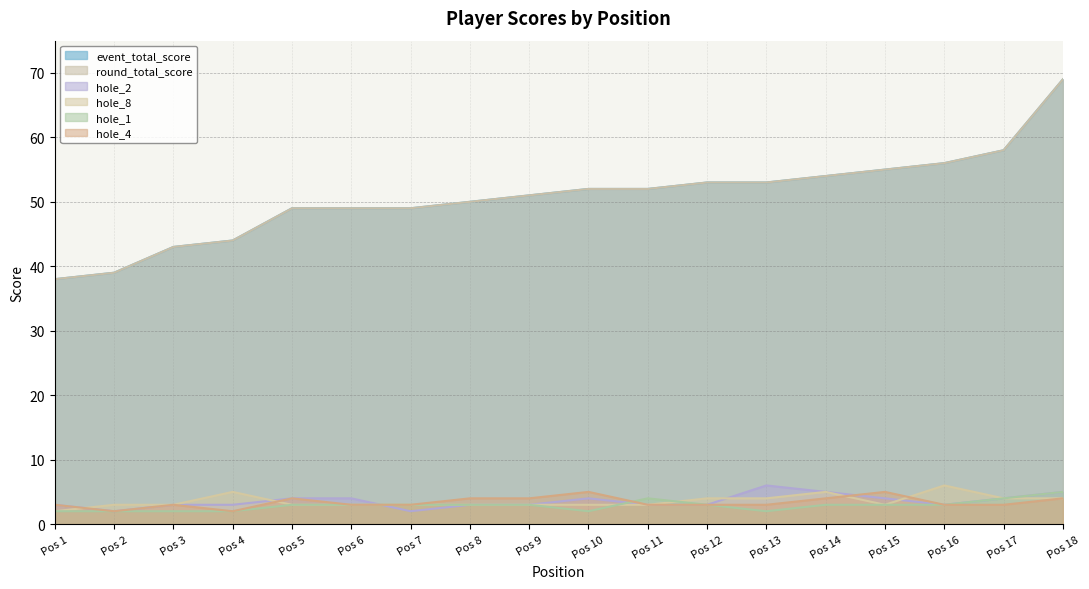

Rank the categories by round_total_score value from lowest to highest.

Pos 1, Pos 2, Pos 3, Pos 4, Pos 5, Pos 6, Pos 7, Pos 8, Pos 9, Pos 10, Pos 11, Pos 12, Pos 13, Pos 14, Pos 15, Pos 16, Pos 17, Pos 18